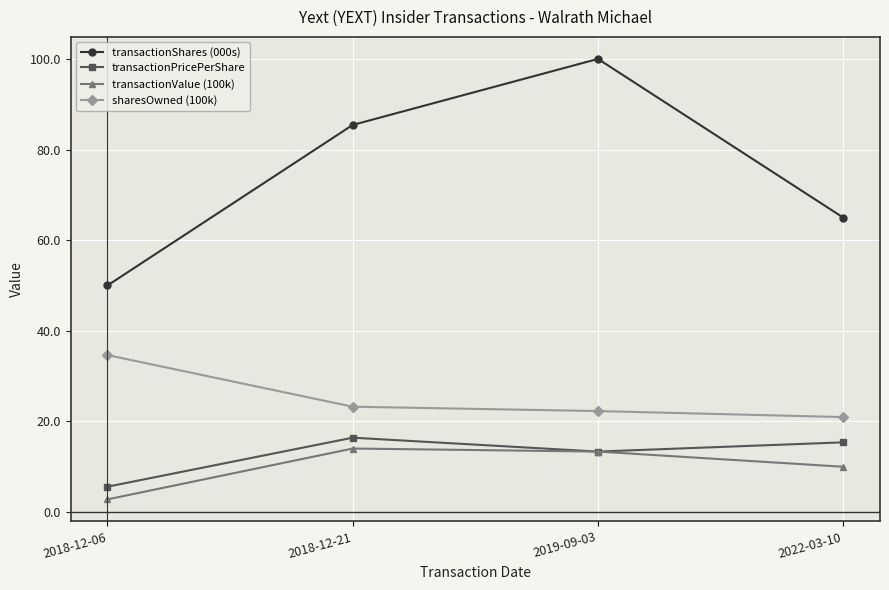

True or false: transactionShares (000s) has more than 1 points higher than both neighbors.

False